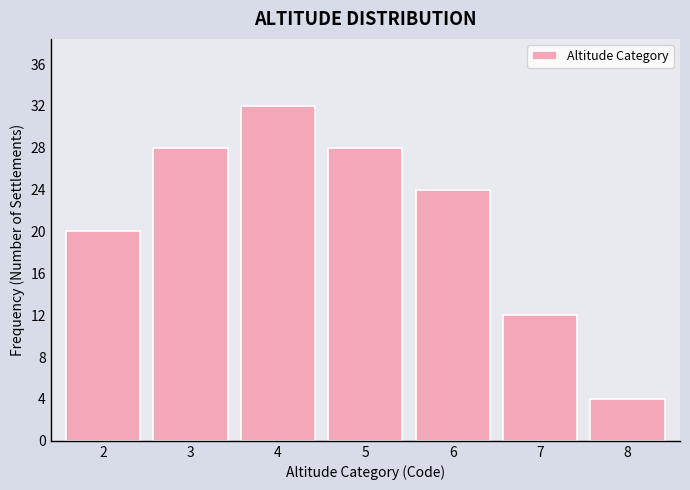

Reading right to left, extract all data points from this chart.

4	12	24	28	32	28	20